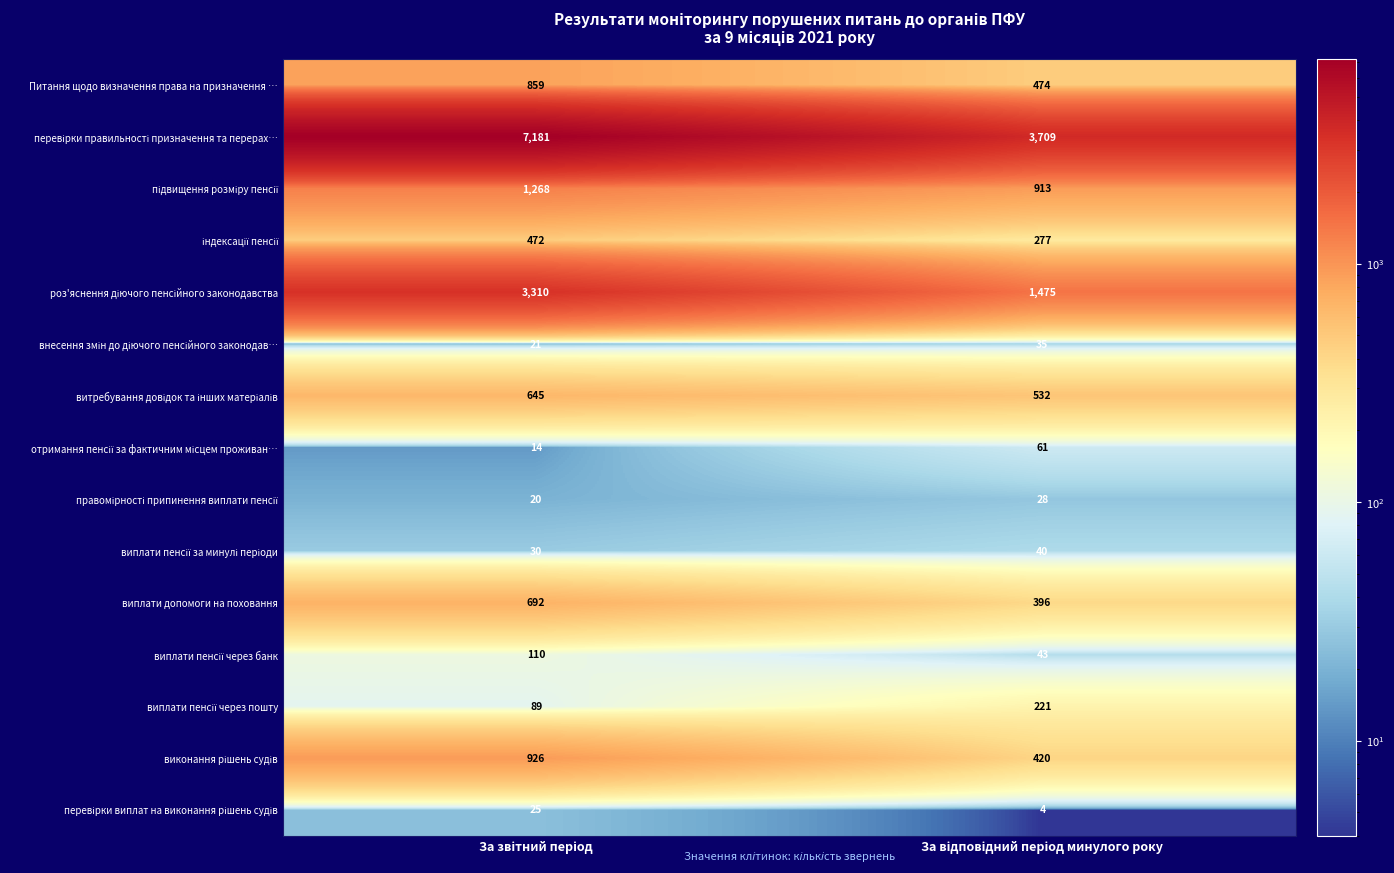

What is the greatest value displayed?

7181